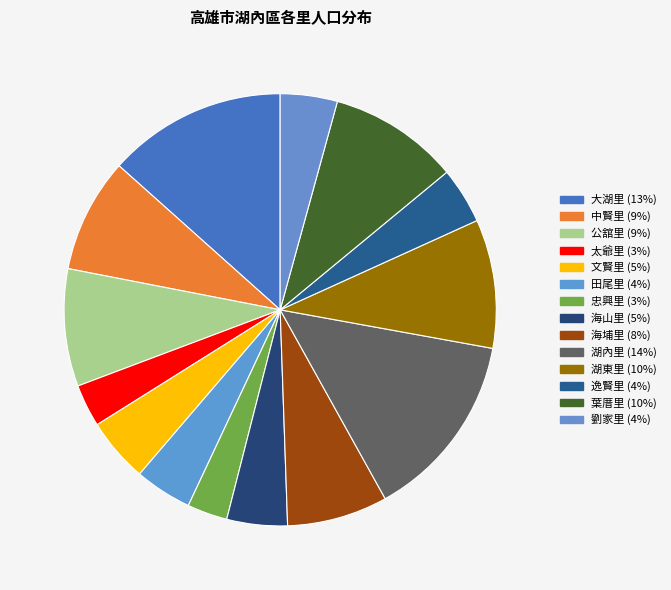

Does 湖內里 account for over 50% of the chart?

No